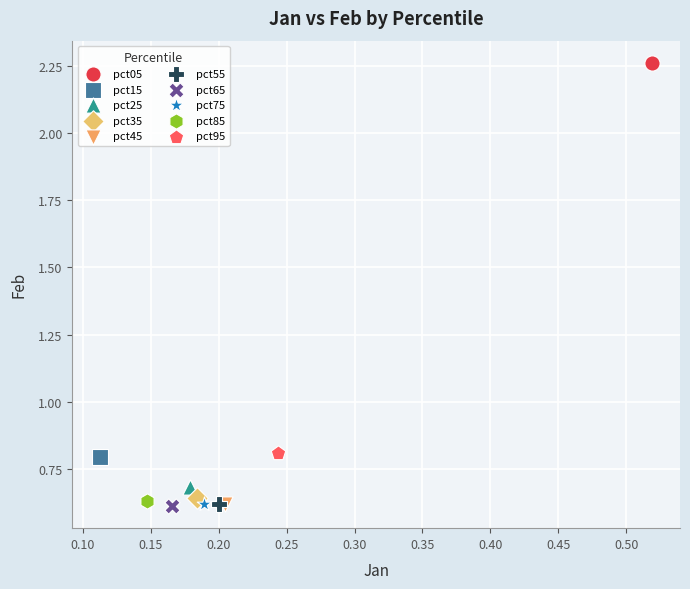

What are all the series names shown in the legend?

pct05, pct15, pct25, pct35, pct45, pct55, pct65, pct75, pct85, pct95